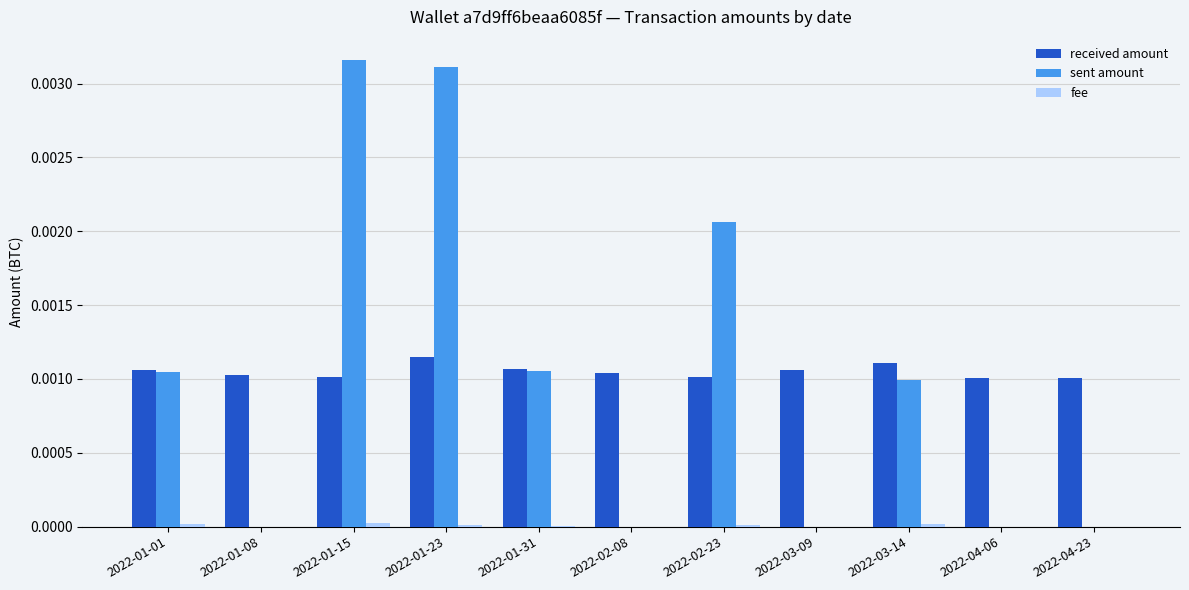

The sent amount series shows 0.0 at 2022-01-08. True or false?

True